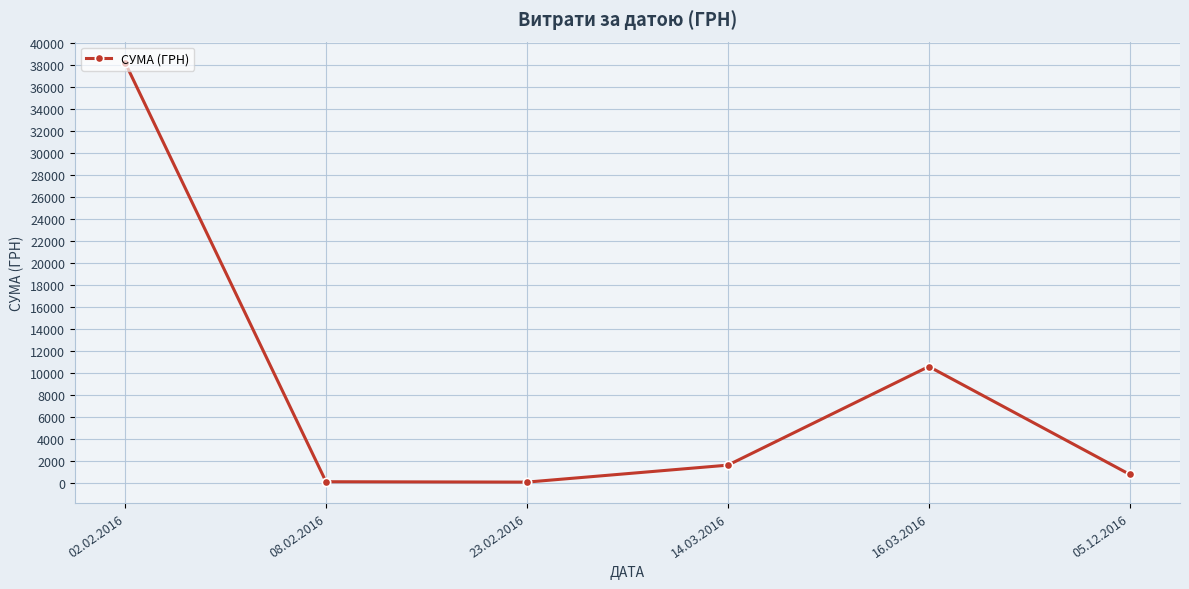

Which has a higher value, 08.02.2016 or 02.02.2016?

02.02.2016